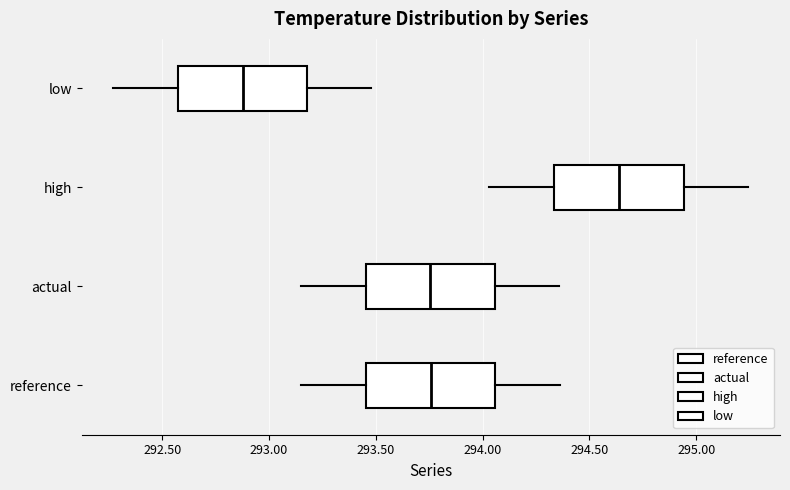

Reading bottom to top, read every box against the x-axis: the position of its median line, the range the box covers, and the ends of its whiskers. The values are not printed on the chart, so give them approximately, as read against the axis.

reference: median 293.75, box 293.45 to 294.05, whiskers 293.15 to 294.35
actual: median 293.75, box 293.45 to 294.05, whiskers 293.15 to 294.35
high: median 294.65, box 294.35 to 294.95, whiskers 294.05 to 295.25
low: median 292.90, box 292.55 to 293.20, whiskers 292.25 to 293.50